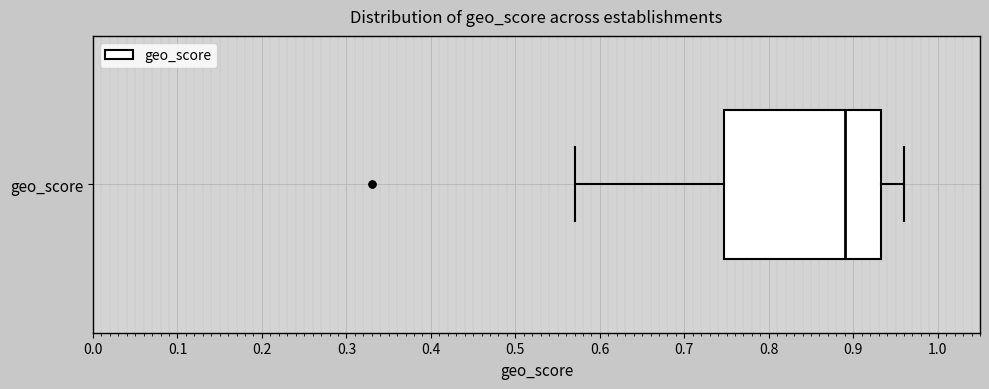

Where does the left whisker of the box for geo_score end on the x-axis? The values are not printed on the chart, so give them approximately, as read against the axis.

0.57